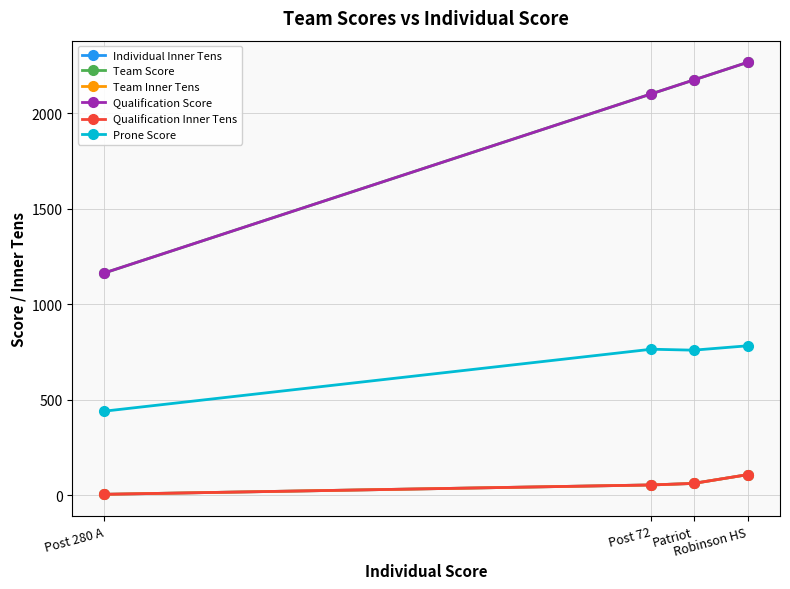

Between Robinson HS and Post 72, which series saw the biggest shift?

Team Score